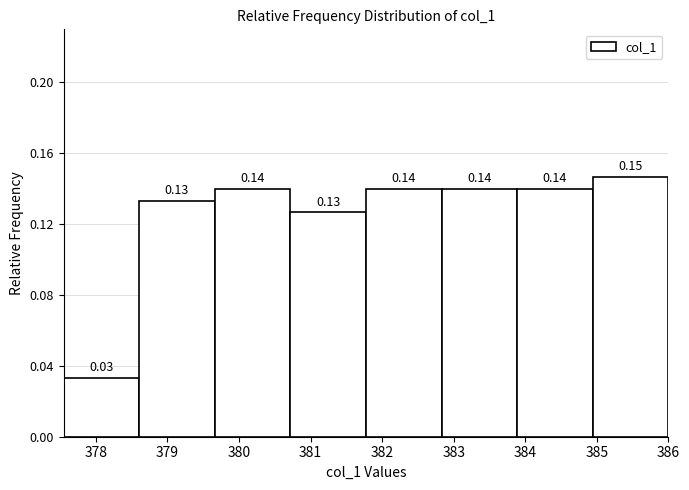

Which range on the x-axis has the tallest bar?

384.9 to 386.0